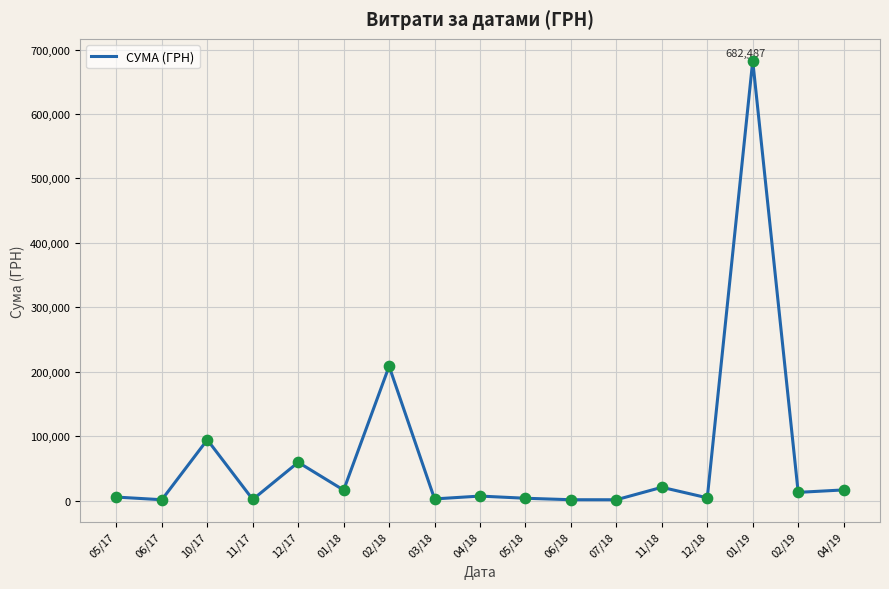

Between 11/18 and 07/18, which is larger?

11/18